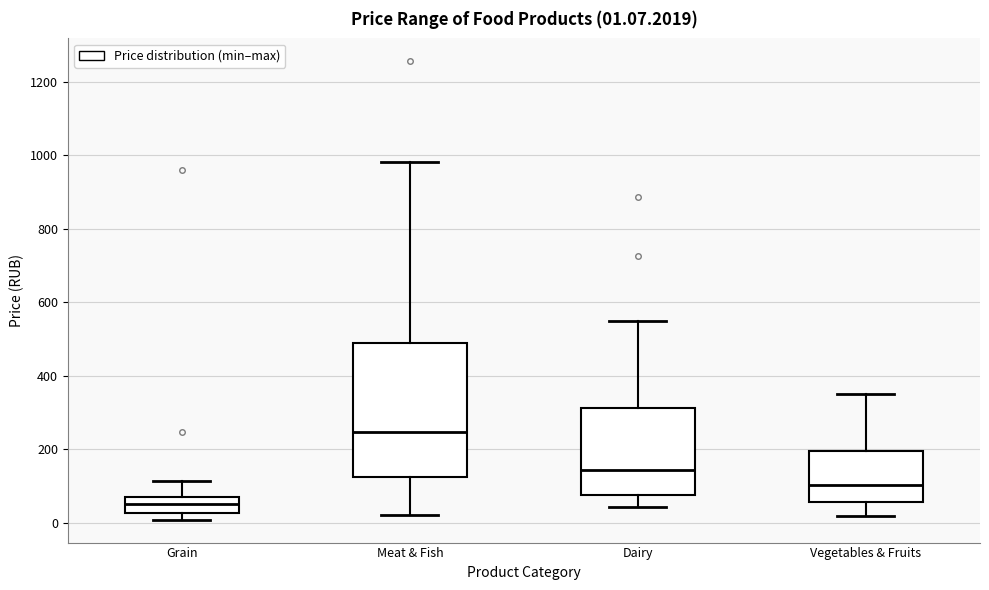

Which box has the lowest median line?

Grain